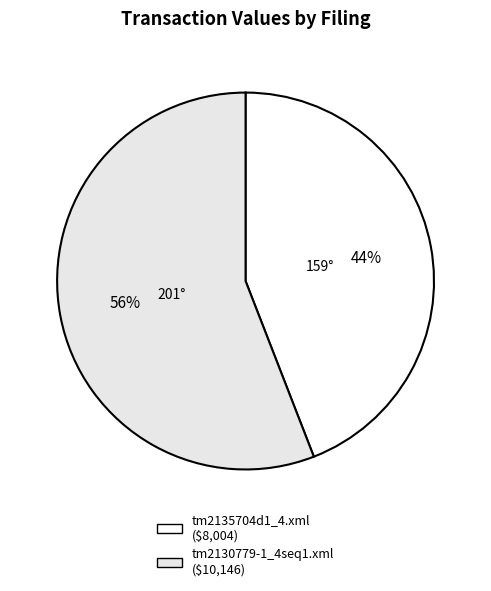

To the nearest percent, what portion does tm2130779-1_4seq1.xml represent?

56%